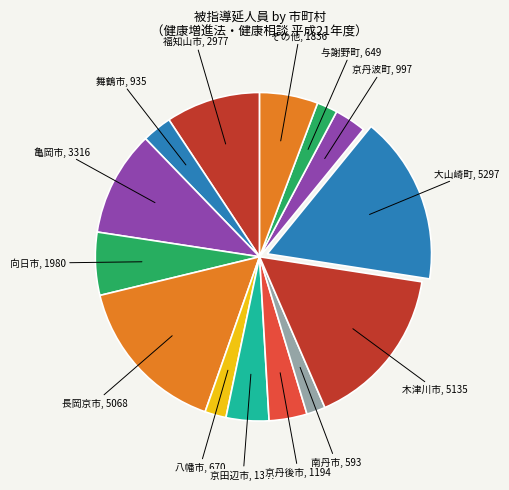

Which slice is the largest?

大山崎町